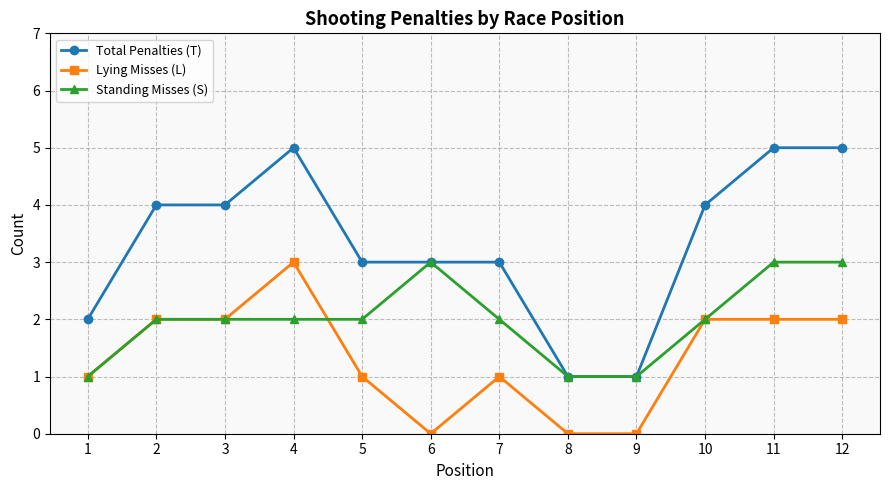

What is the difference between the highest and lowest values at 6?

3